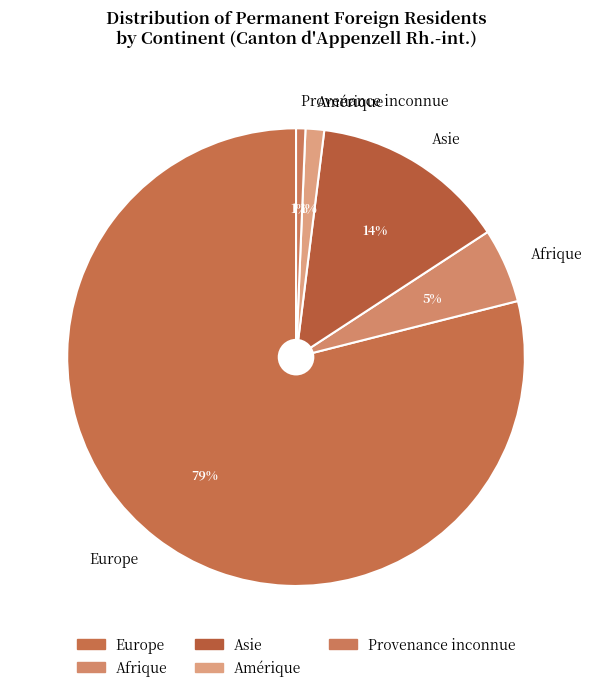

Do Afrique and Amérique together represent more than half of the pie?

No